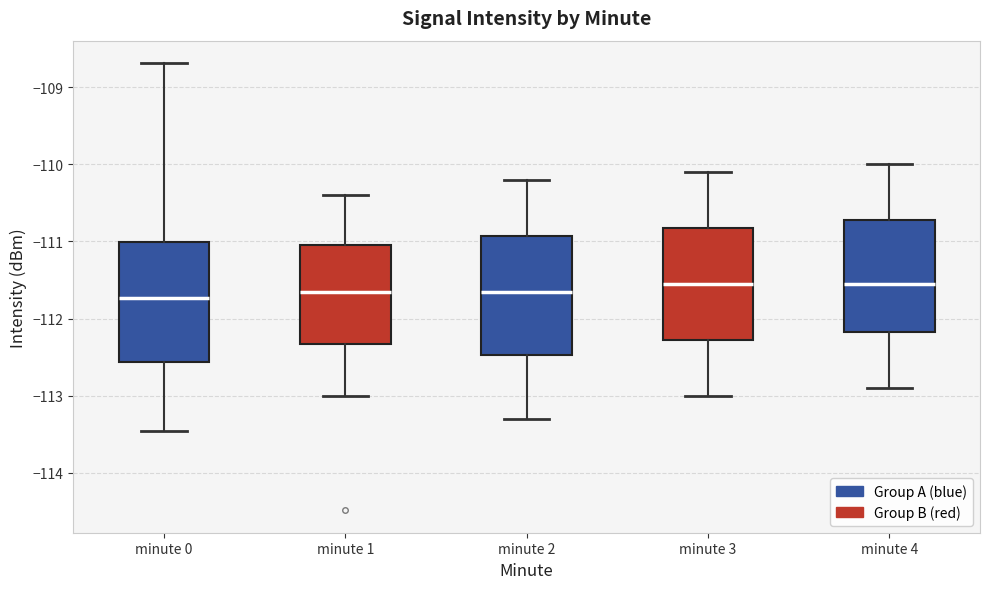

Reading left to right, read every box against the y-axis: the position of its median line, the range the box covers, and the ends of its whiskers. The values are not printed on the chart, so give them approximately, as read against the axis.

minute 0: median -111.7, box -112.6 to -111.0, whiskers -113.5 to -108.7
minute 1: median -111.6, box -112.3 to -111.0, whiskers -113.0 to -110.4
minute 2: median -111.6, box -112.5 to -110.9, whiskers -113.3 to -110.2
minute 3: median -111.5, box -112.3 to -110.8, whiskers -113.0 to -110.1
minute 4: median -111.5, box -112.2 to -110.7, whiskers -112.9 to -110.0